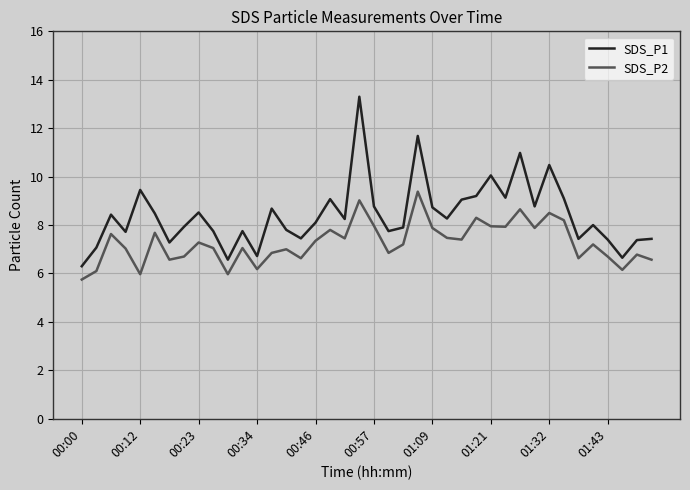

What is the difference between the maximum and minimum values in the SDS_P1 series?

7.0